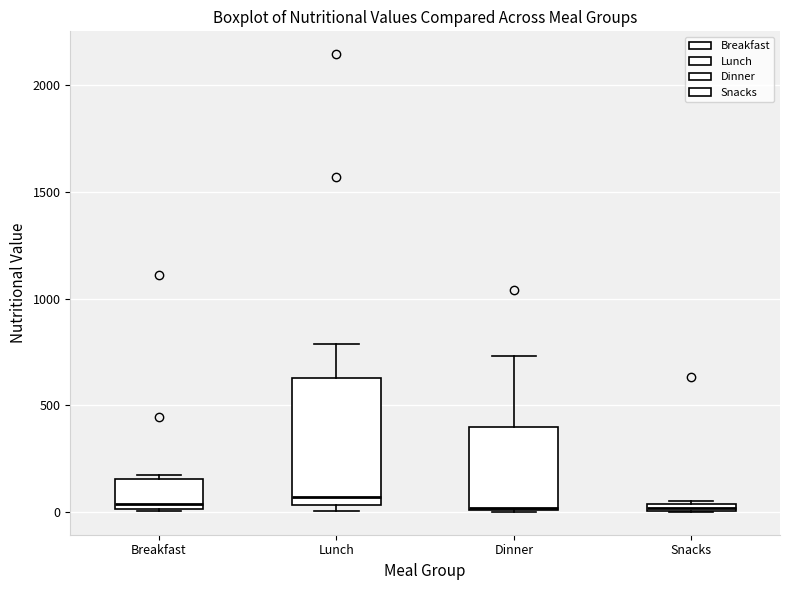

Comparing the boxes themselves (not the whiskers), which one is the tallest?

Lunch